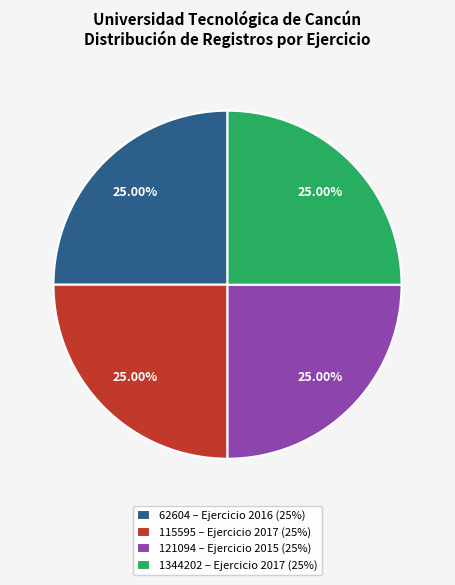

Do 62604 and 1344202 together represent more than half of the pie?

Yes